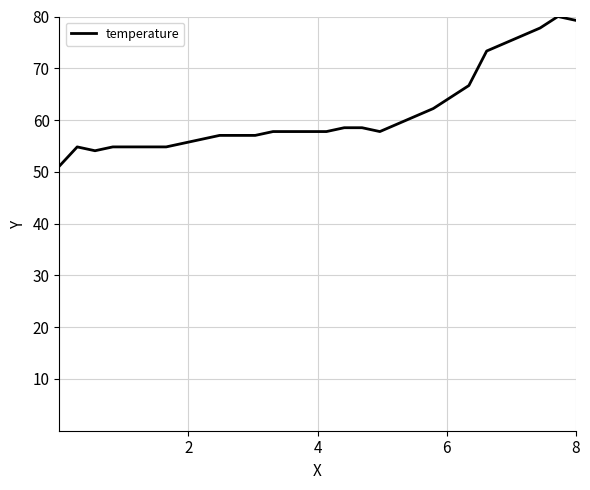

What is the greatest value displayed?

80.0